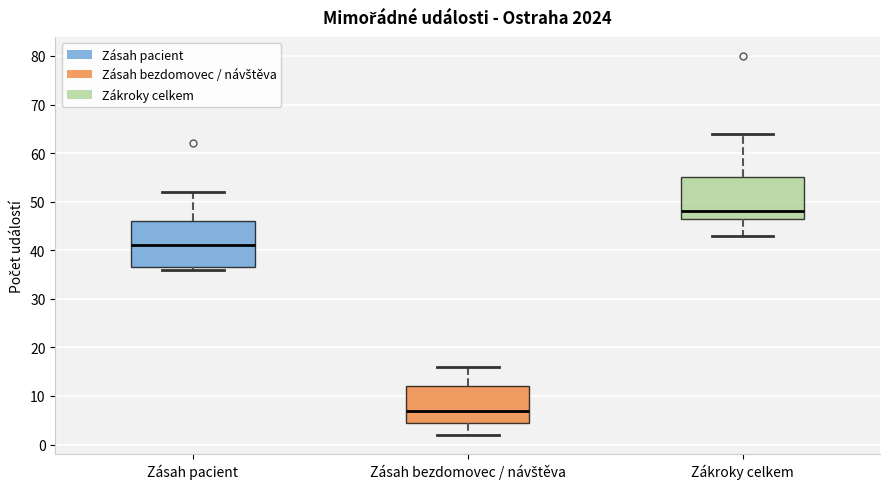

Which box has the lowest median line?

Zásah bezdomovec / návštěva